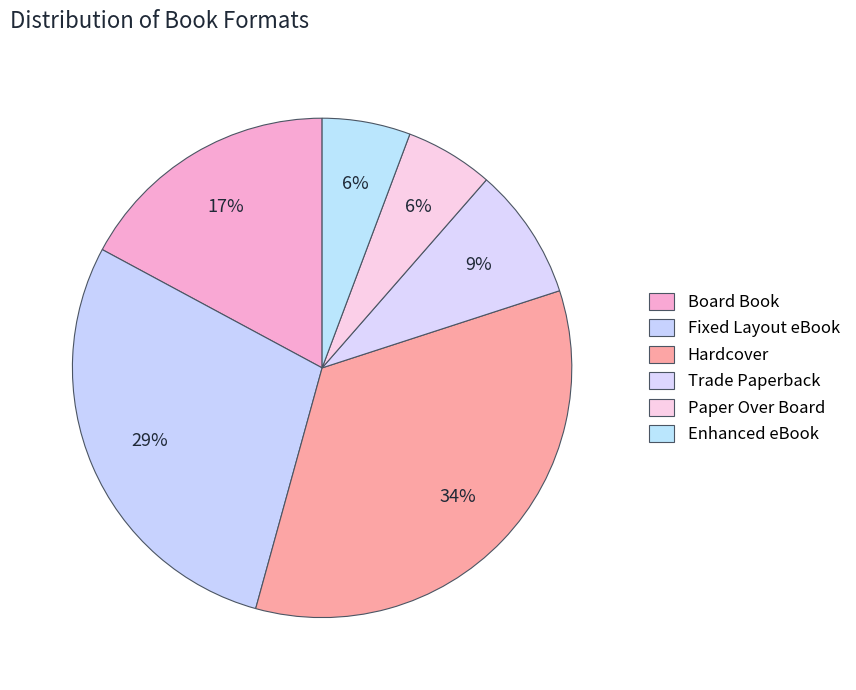

To the nearest percent, what is the combined percentage of Trade Paperback and Board Book?

26%